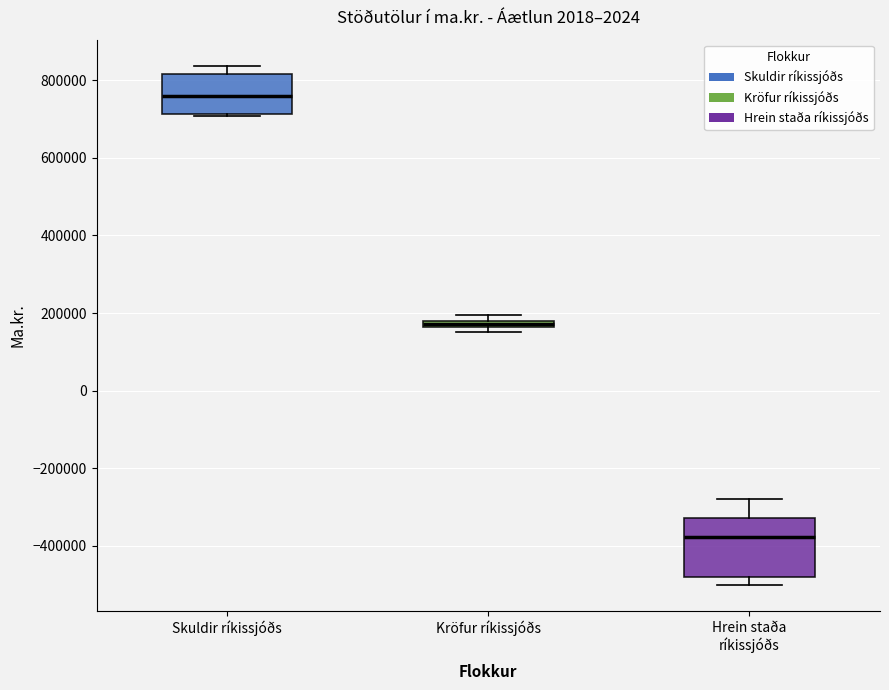

Which box is the tallest, from its lower edge to its upper edge?

Hrein staða ríkissjóðs